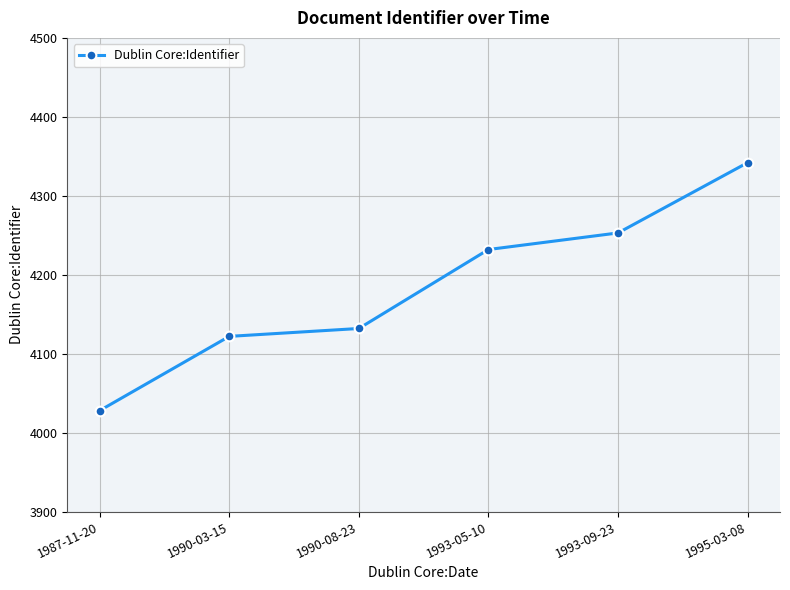

What is the label of the 5th point from the left?

1993-09-23